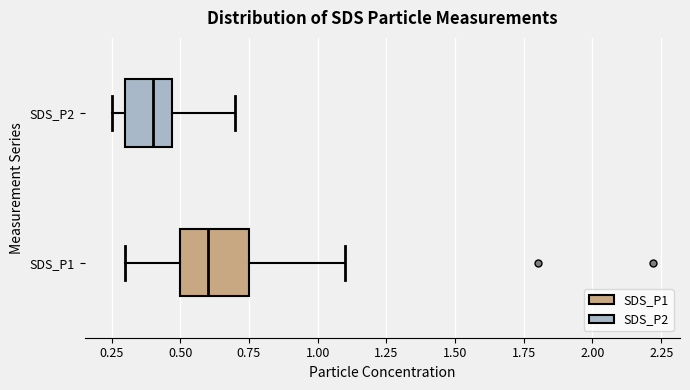

Which box has the furthest to the right median line?

SDS_P1